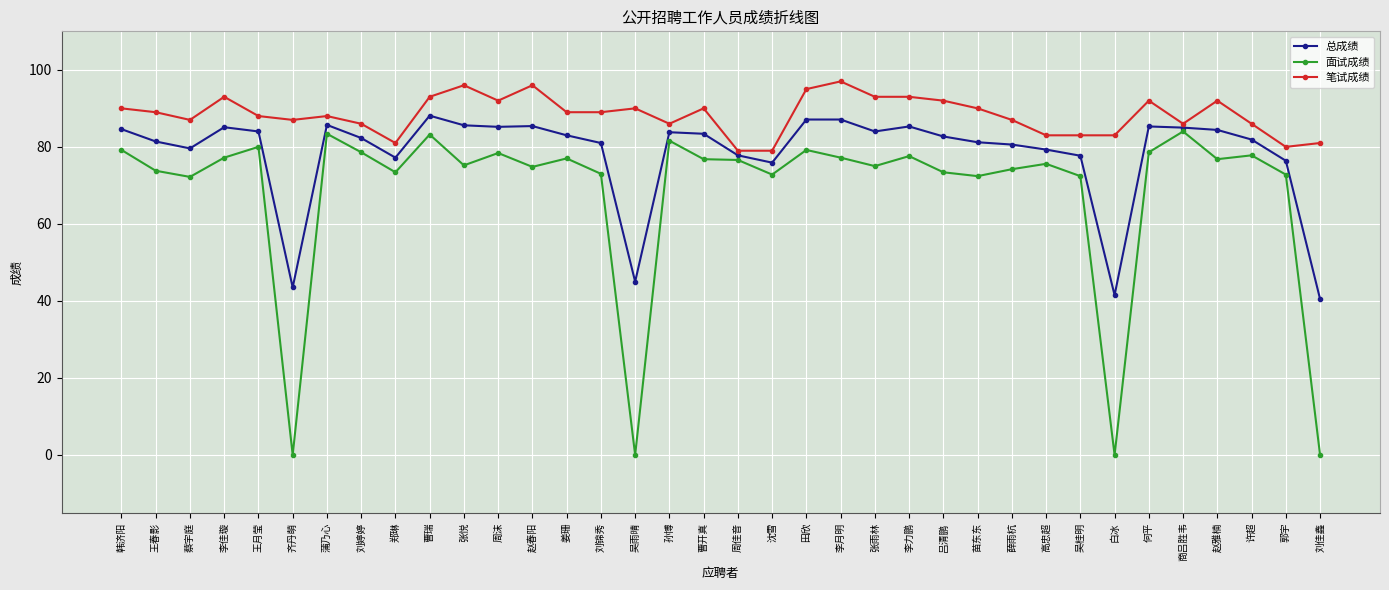

What is the sum of the 笔试成绩 values at 许超 and 苗东东?

176.0